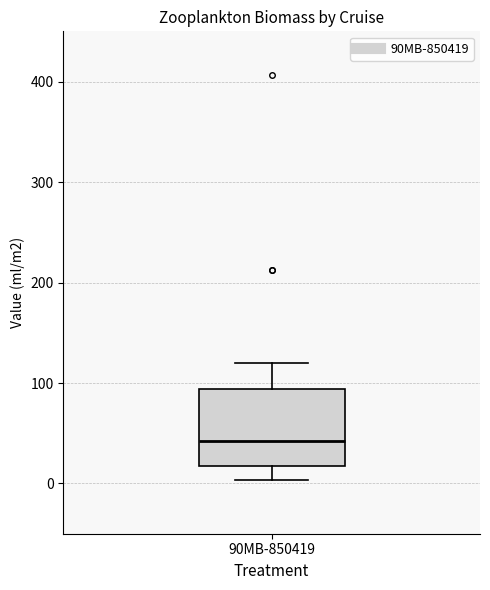

Transcribe this box plot: give where the median line is, the range the box spans, and where the two whiskers end, as read against the y-axis. The values are not printed on the chart, so give them approximately, as read against the axis.

median 40, box 20 to 90, whiskers 0 to 120